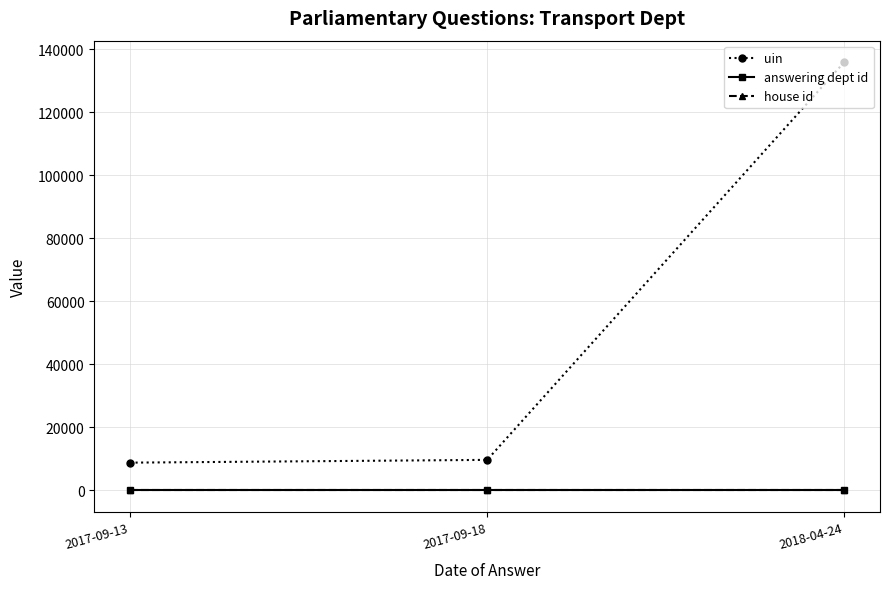

The value of house id at 2017-09-18 is 1. True or false?

True